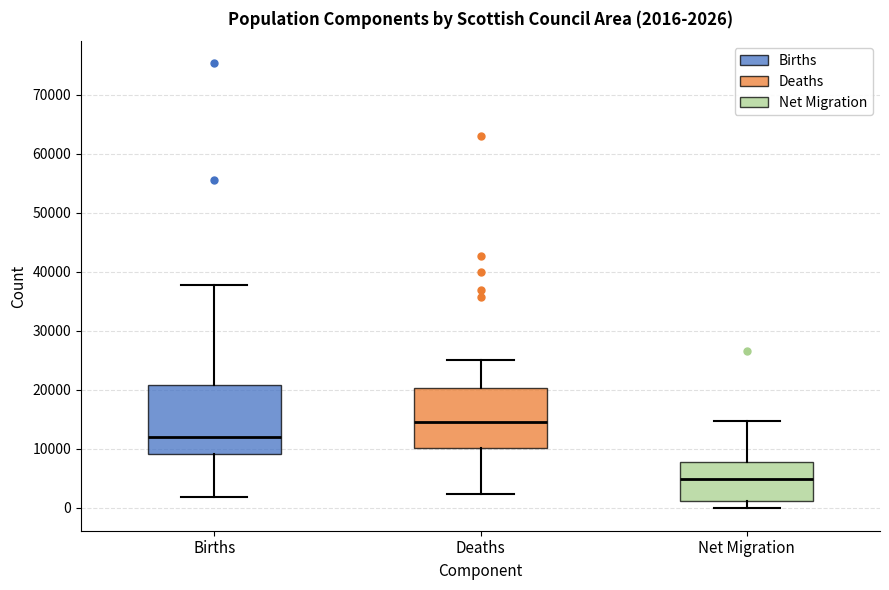

Which box's median line is the lowest?

Net Migration